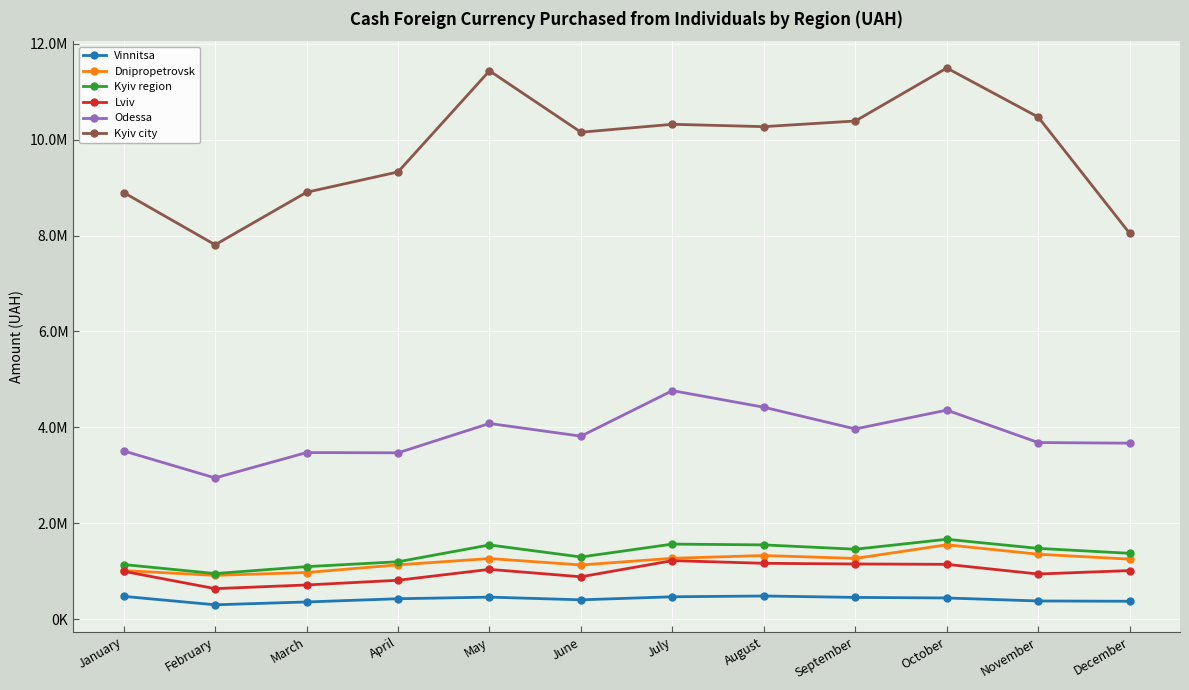

What value does the Dnipropetrovsk series have at May?

1264531.5